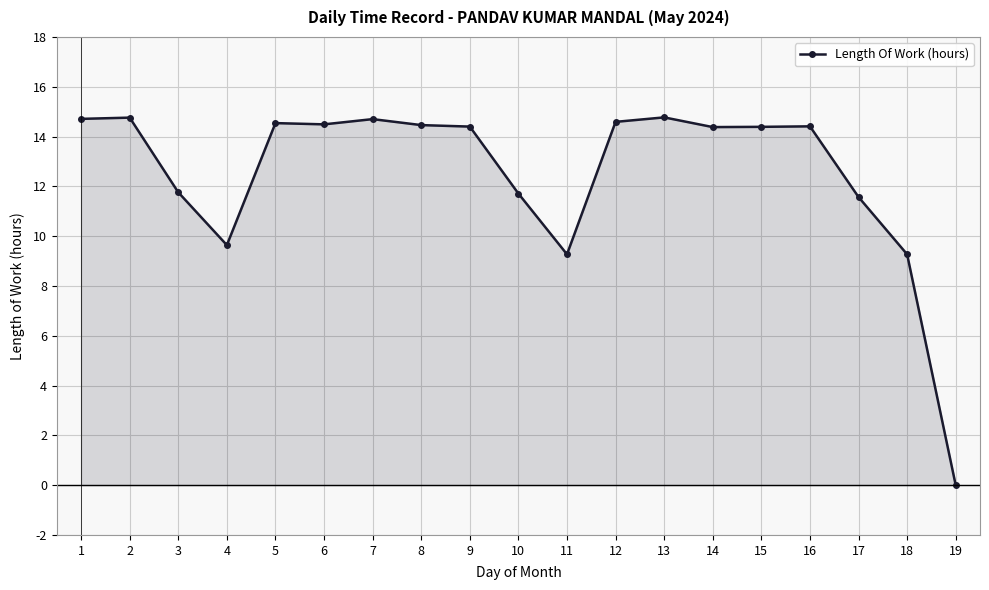

Where is the first local minimum?

4